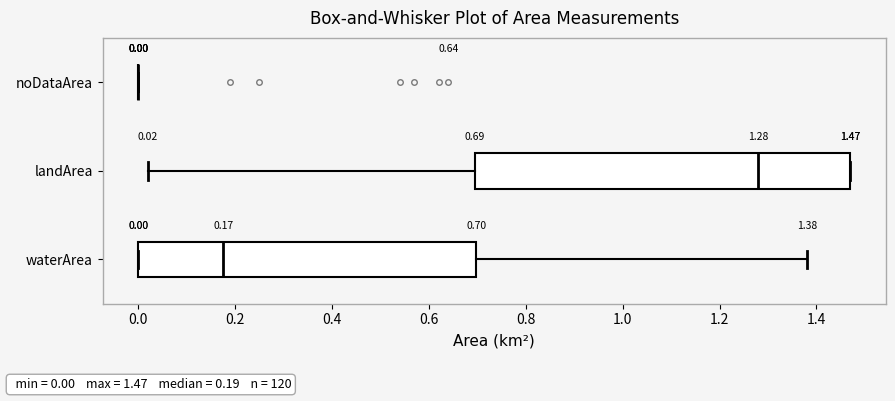

Comparing the boxes themselves (not the whiskers), which one is the widest?

landArea